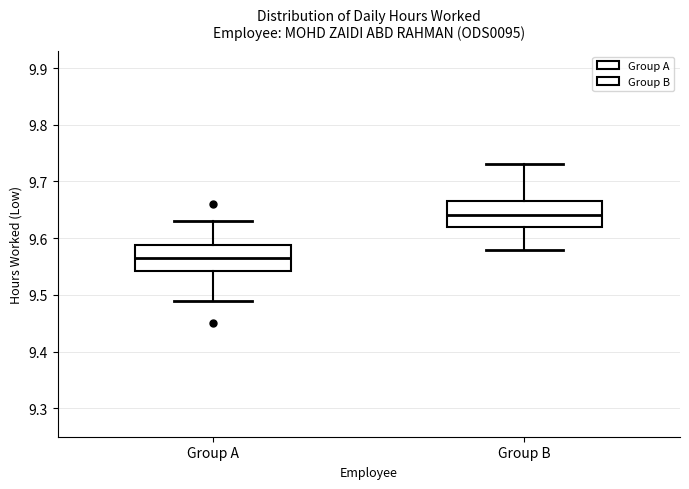

Which box has the highest median line?

Group B